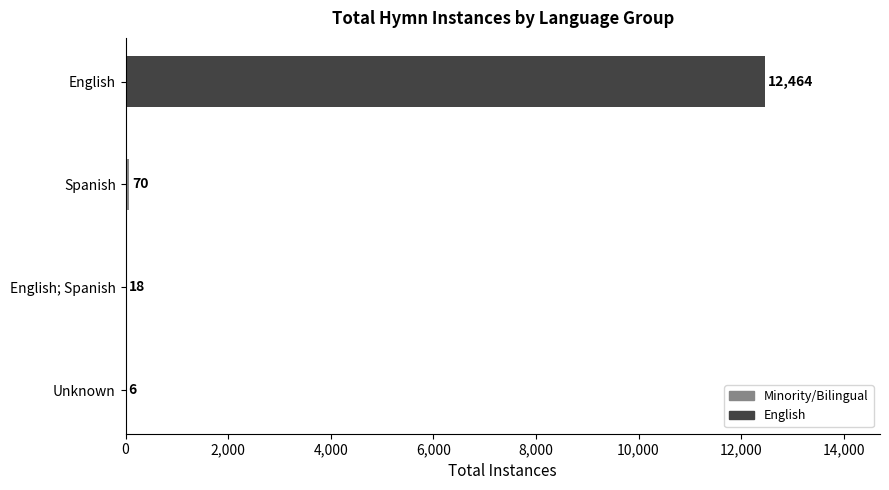

Is it true that the value at God Be with You is 463?

False